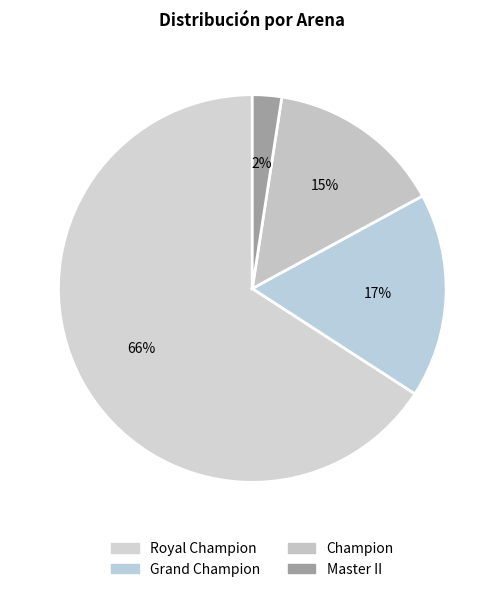

What percentage is the Master II slice, to the nearest percent?

2%